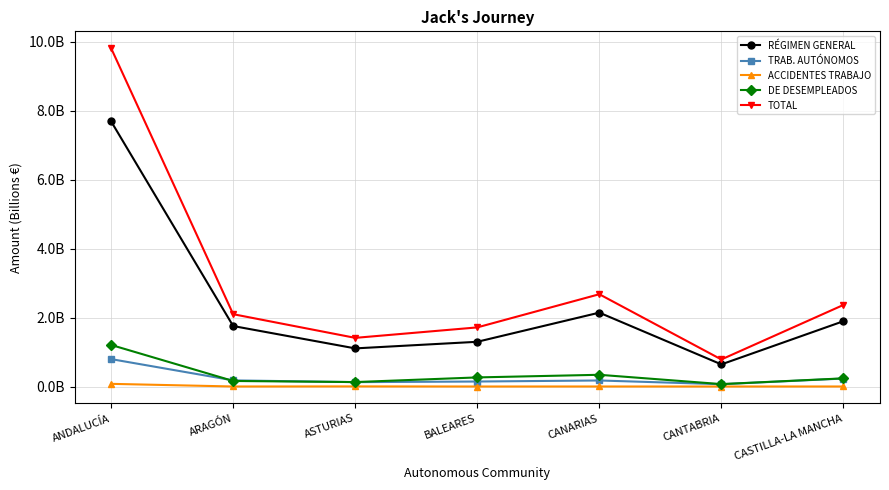

At how many categories does at least one series exceed 2?

4